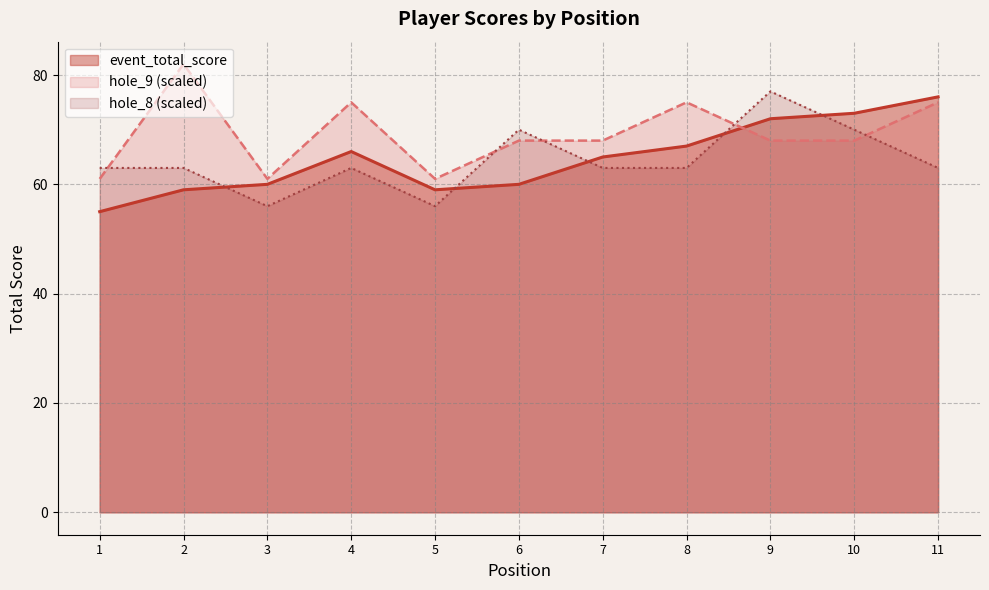

The value at 2 is 59. True or false?

True